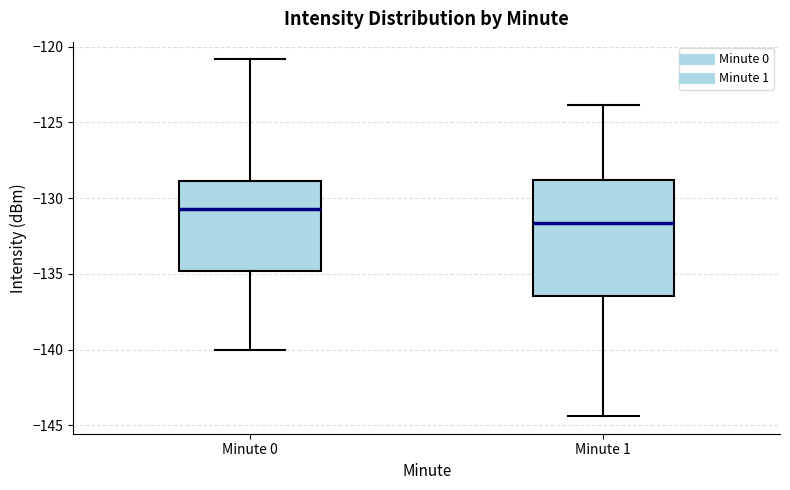

Which box has the highest median line?

Minute 0